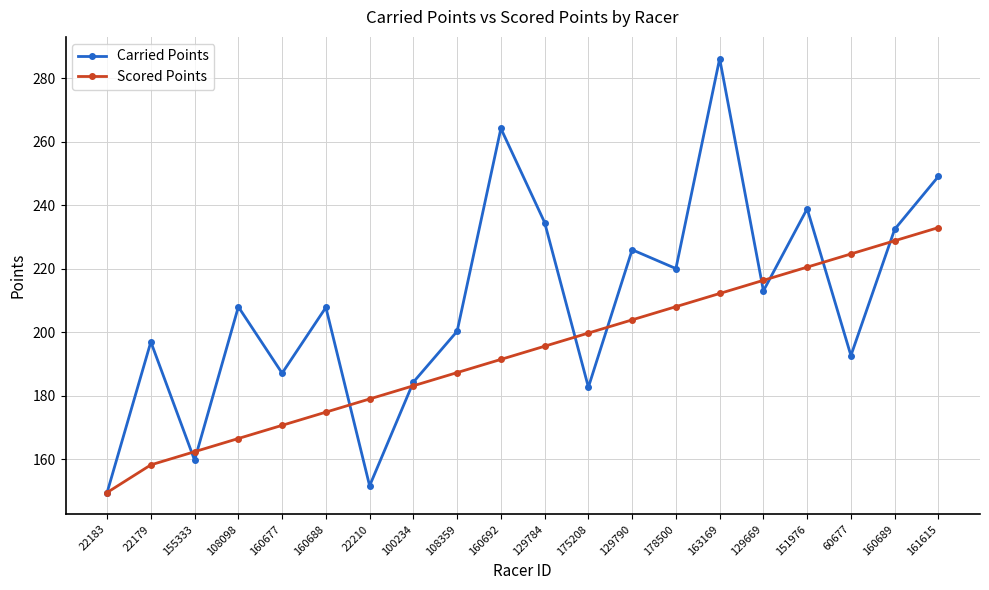

How many distinct data groups are displayed?

2